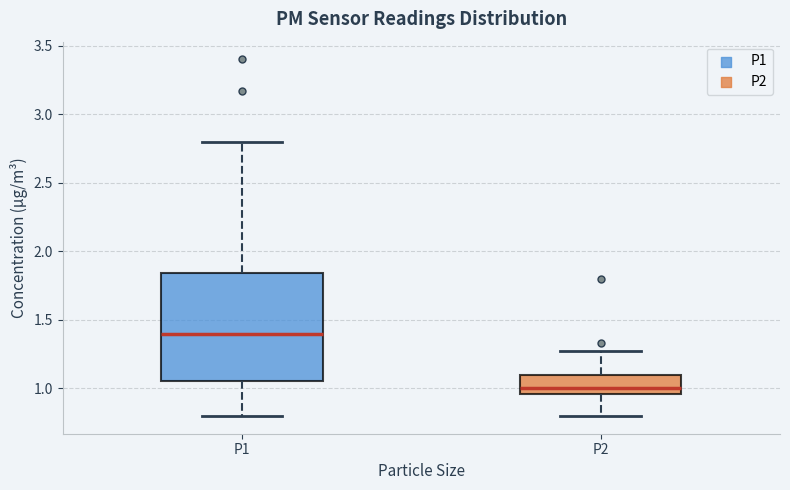

Comparing the boxes themselves (not the whiskers), which one is the tallest?

P1